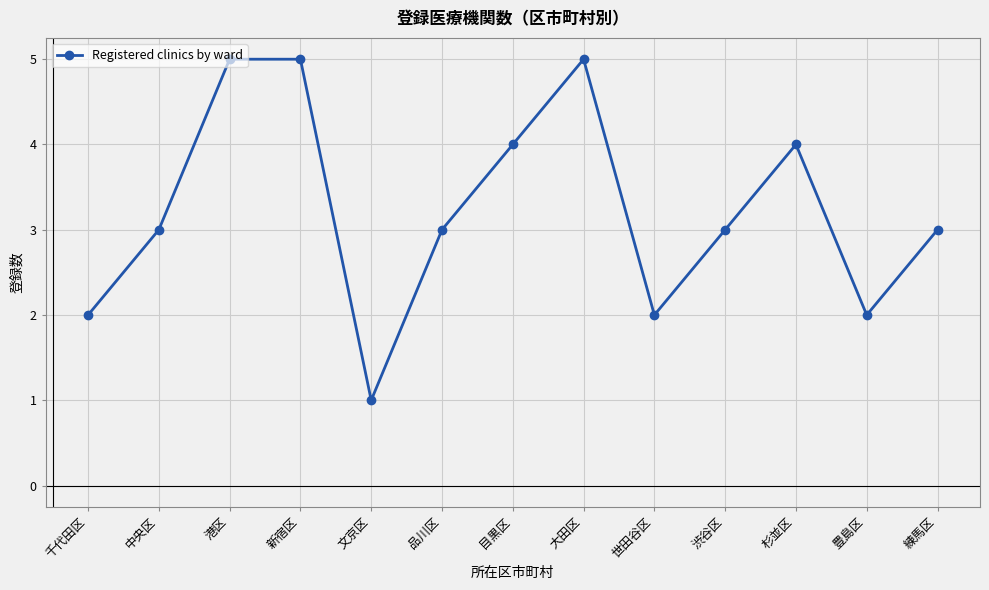

The chart shows a value of 1 at 中央区. True or false?

False